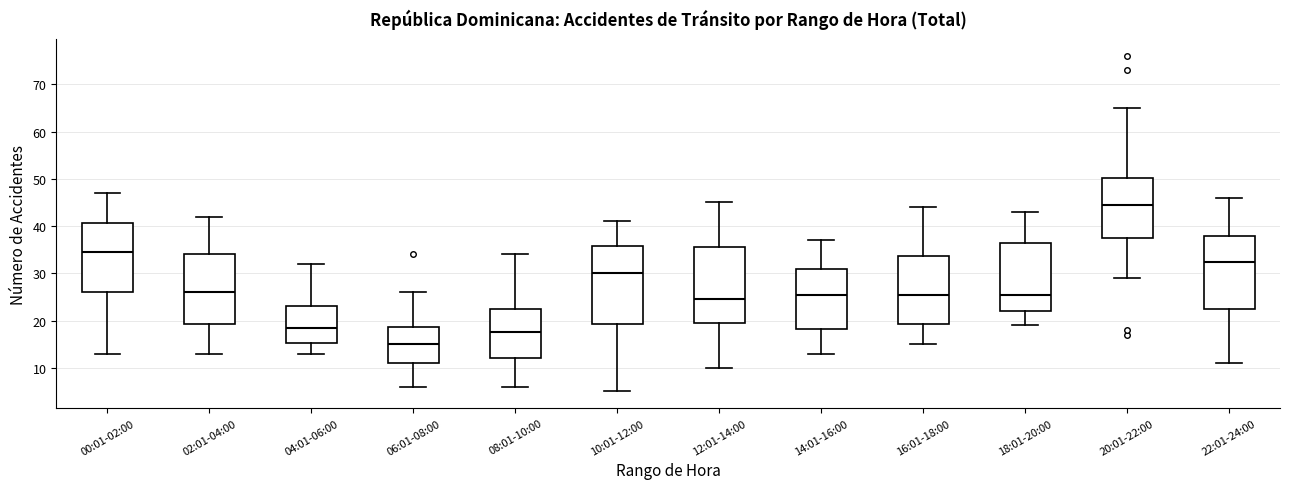

Which box's median line is the highest?

20:01-22:00